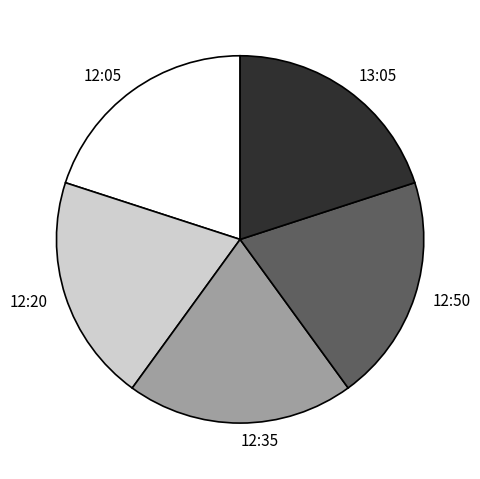

How many slices are in this pie chart?

5